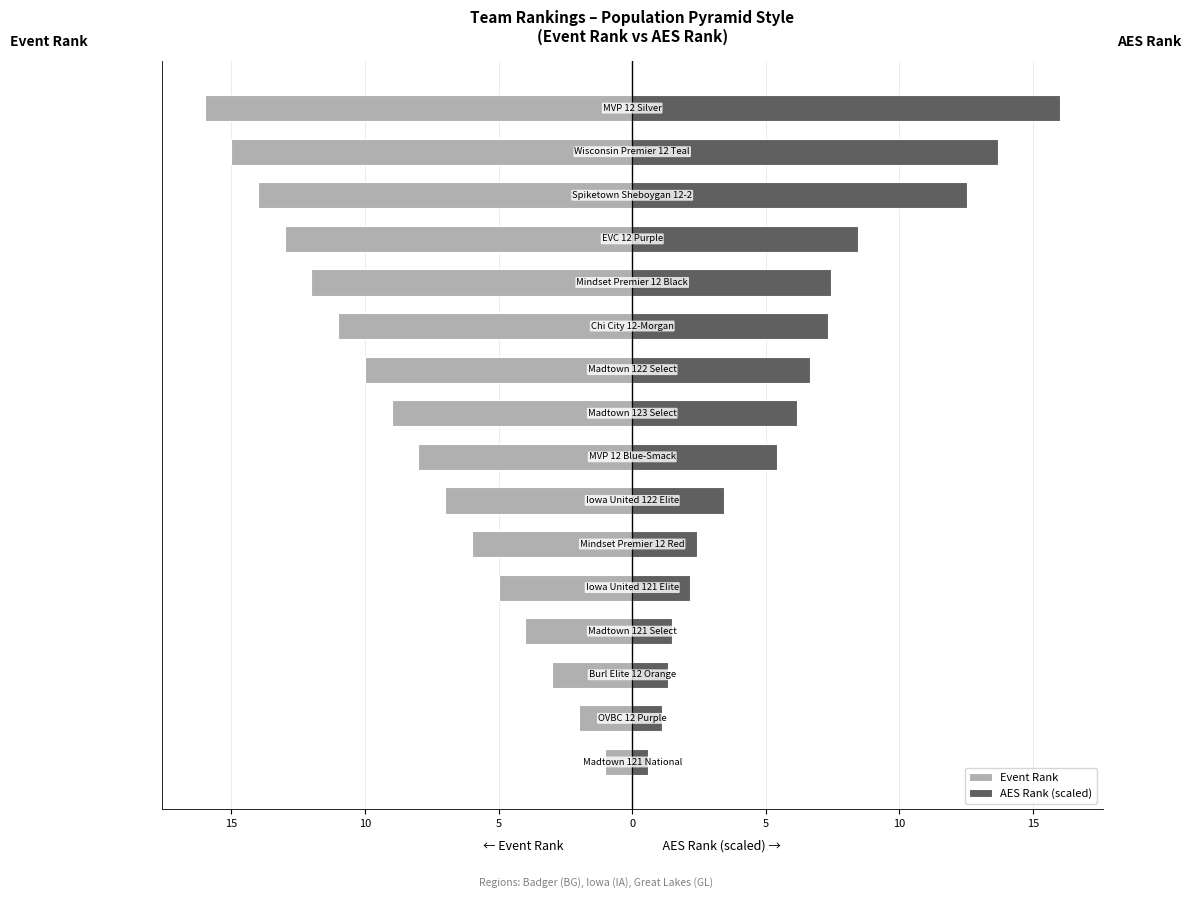

What is the spread (max minus min) of values at 5?

5.5